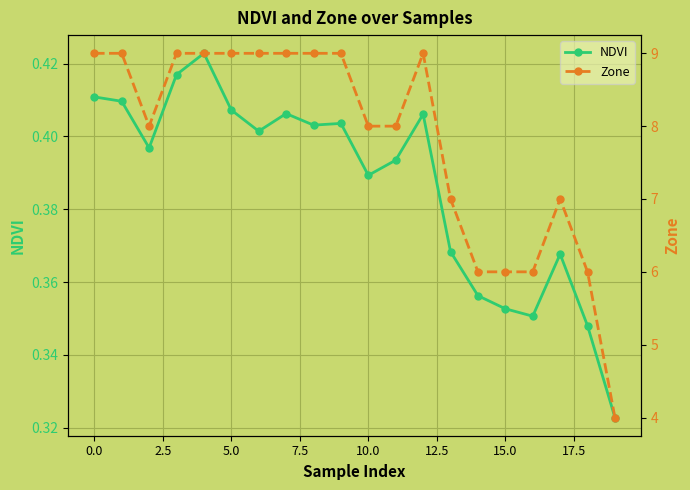

Count the NDVI values in the range 0 to 1.

20